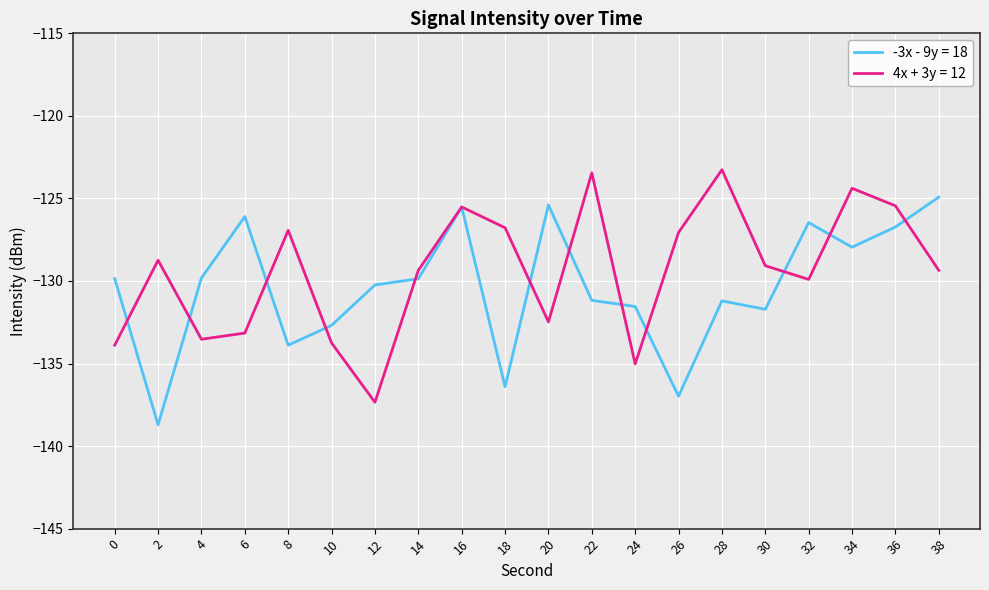

Is the value of 4x + 3y = 12 at 6 greater than the value of -3x - 9y = 18 at 38?

No